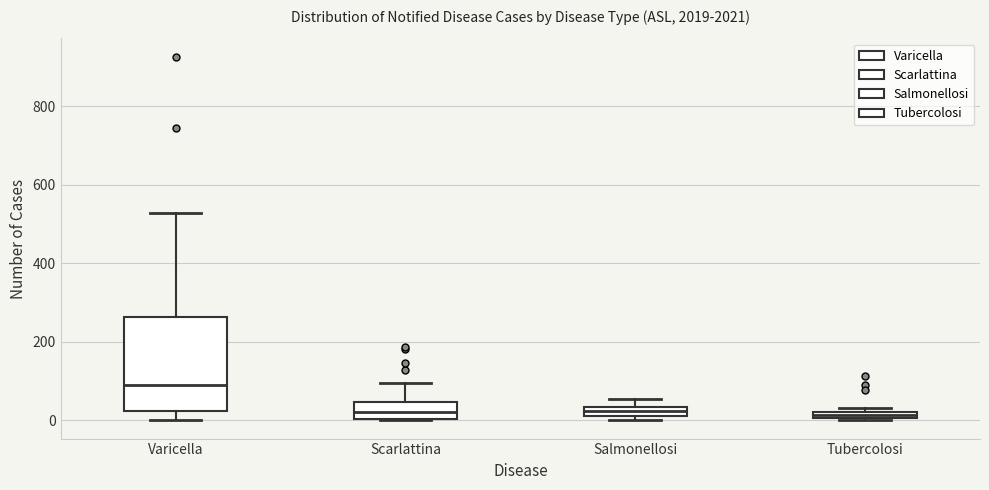

Where does the upper whisker of the box for Salmonellosi end on the y-axis? The values are not printed on the chart, so give them approximately, as read against the axis.

60